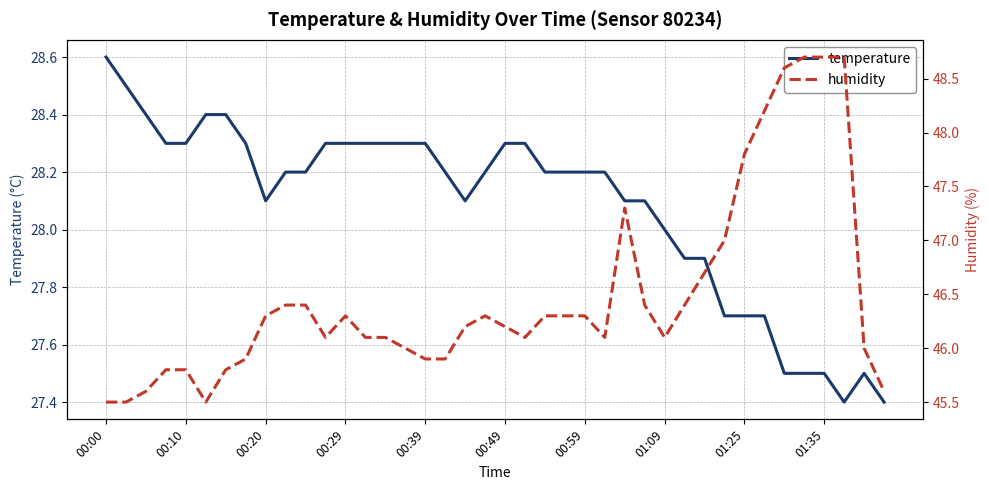

What value does the humidity series have at 18?

46.2